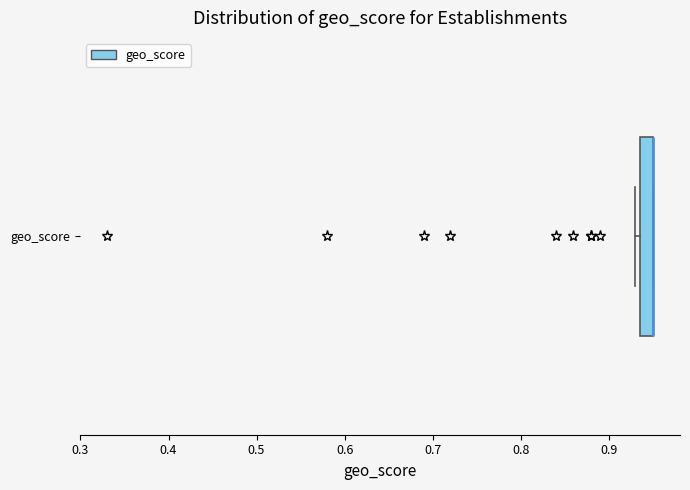

Where is the right edge of the box for geo_score on the x-axis? The values are not printed on the chart, so give them approximately, as read against the axis.

0.95